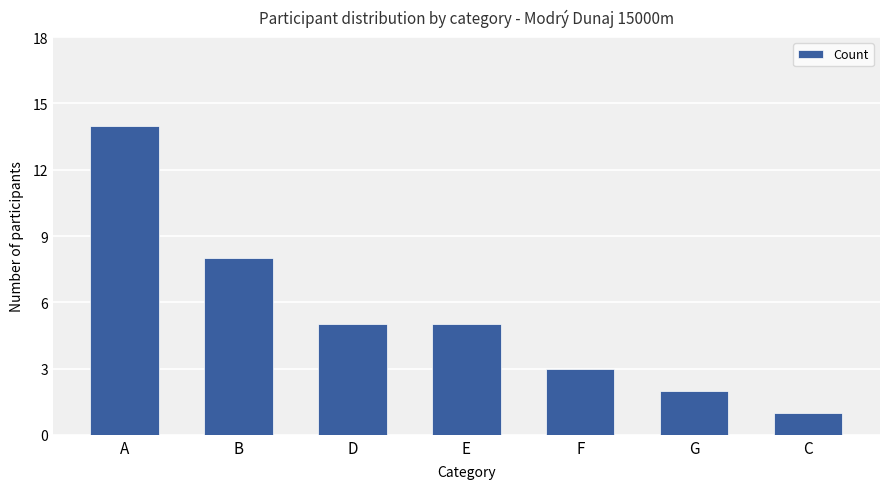

At which category does the chart reach its minimum across all series?

C